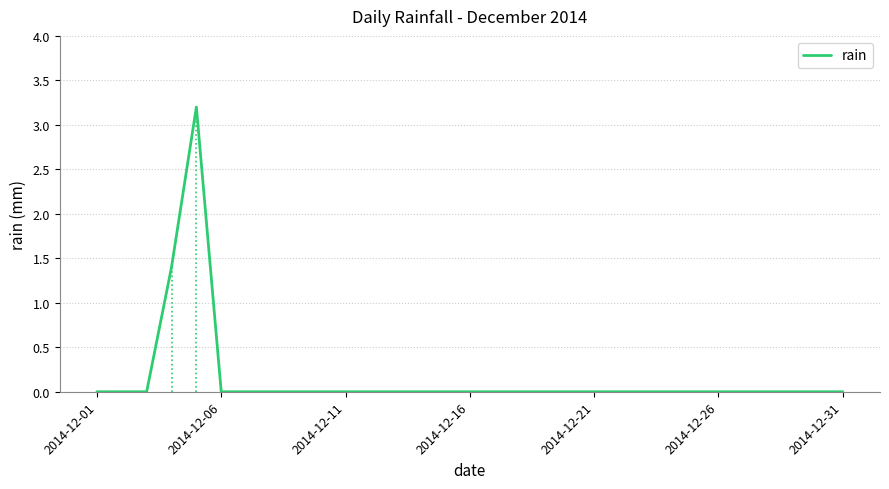

What is the greatest value displayed?

3.2